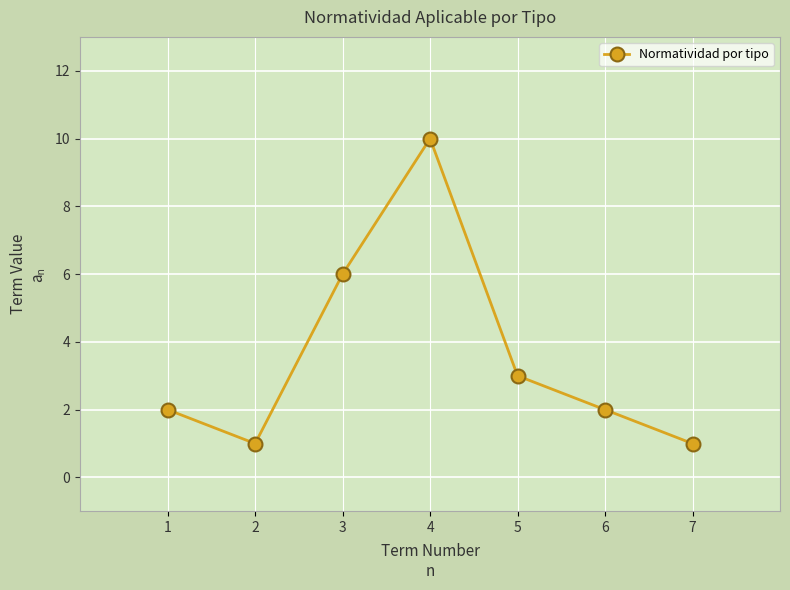

Which has a higher value, 4 or 1?

4